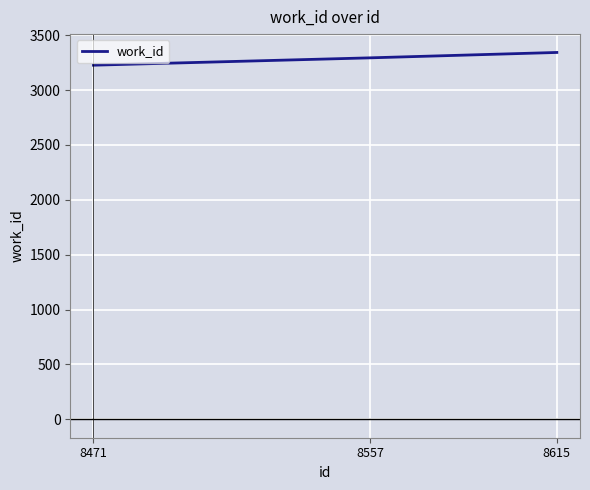

What is the difference between the maximum and minimum values?

116